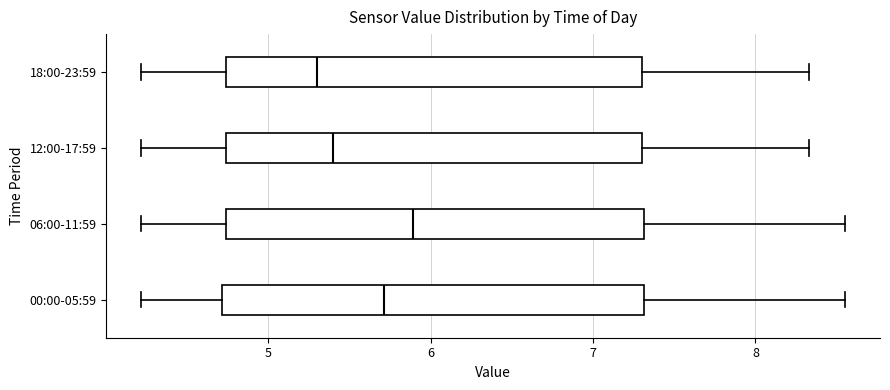

Reading bottom to top, read every box against the x-axis: the position of its median line, the range the box covers, and the ends of its whiskers. The values are not printed on the chart, so give them approximately, as read against the axis.

00:00-05:59: median 5.7, box 4.7 to 7.3, whiskers 4.2 to 8.6
06:00-11:59: median 5.9, box 4.7 to 7.3, whiskers 4.2 to 8.6
12:00-17:59: median 5.4, box 4.7 to 7.3, whiskers 4.2 to 8.3
18:00-23:59: median 5.3, box 4.7 to 7.3, whiskers 4.2 to 8.3